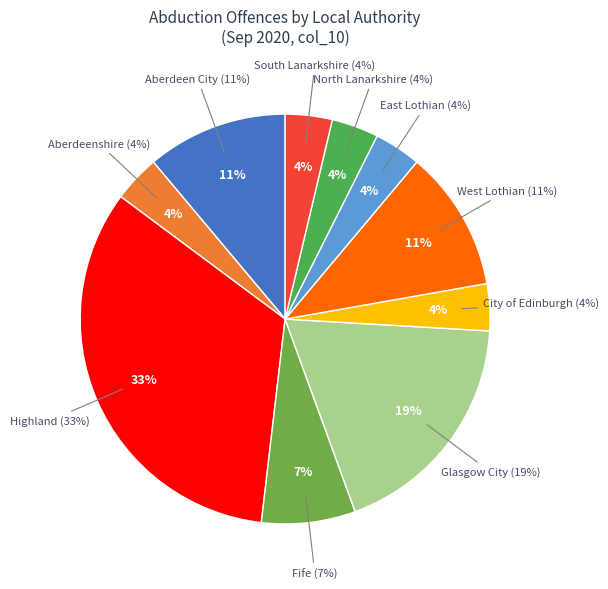

To the nearest percent, what is the combined percentage of City of Edinburgh and Aberdeenshire?

7%